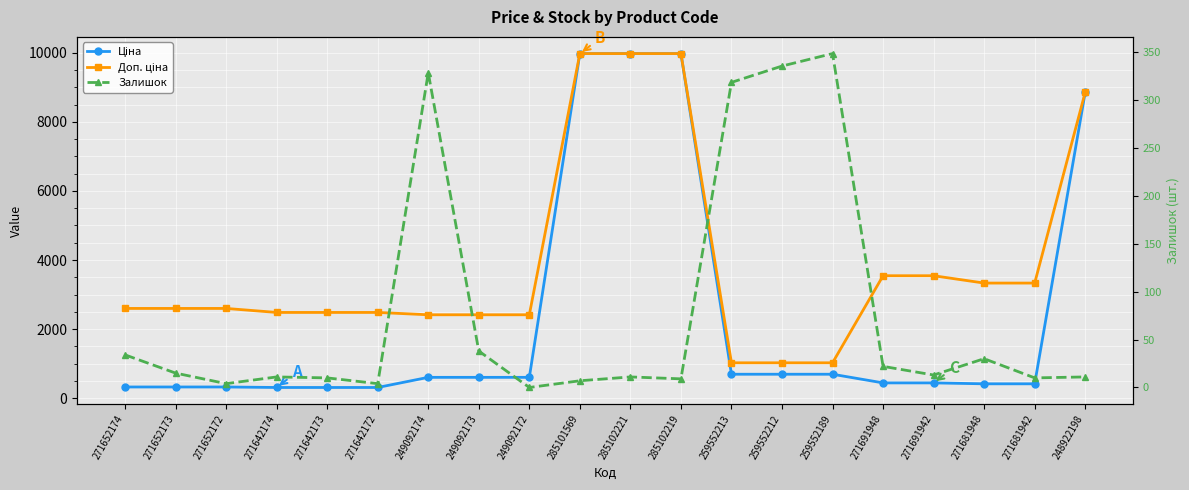

List the series in order of their peak value, highest first.

Ціна, Доп. ціна, Залишок